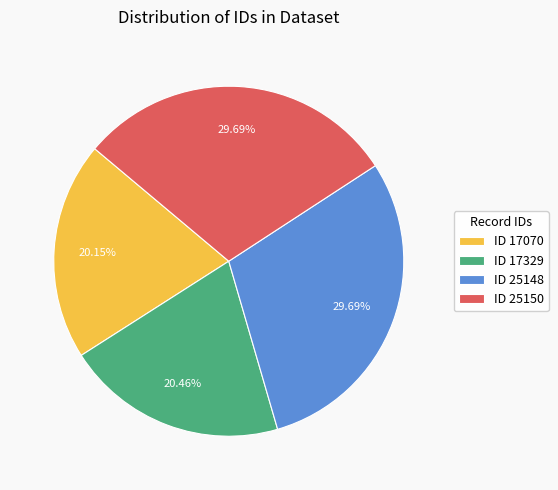

Between ID 25148 and ID 17070, which is larger?

ID 25148